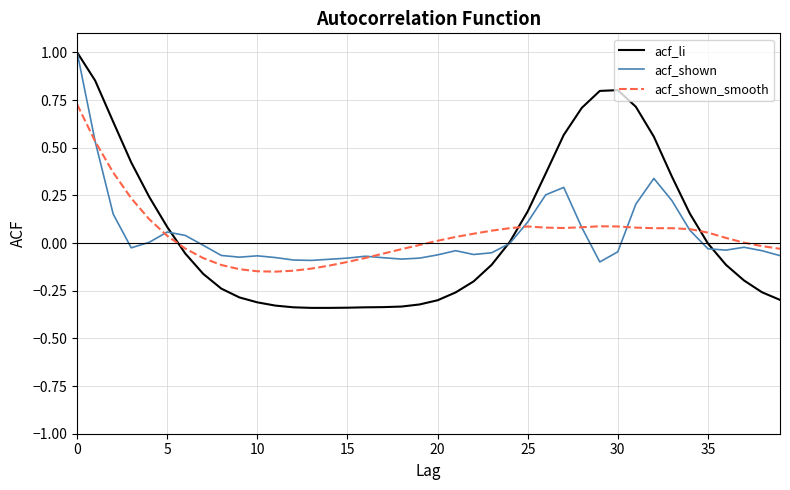

Which series has the widest spread of values?

acf_li